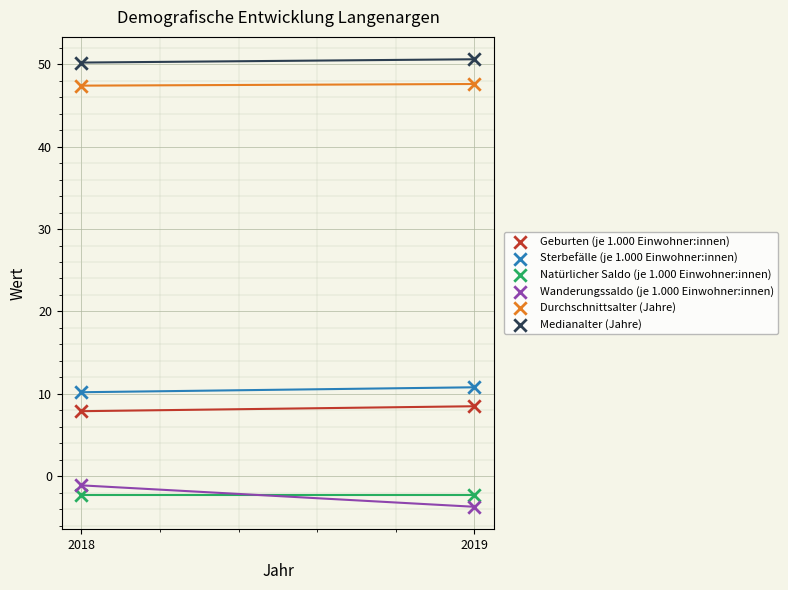

Across all series, what Y value is closest to 23?

10.8